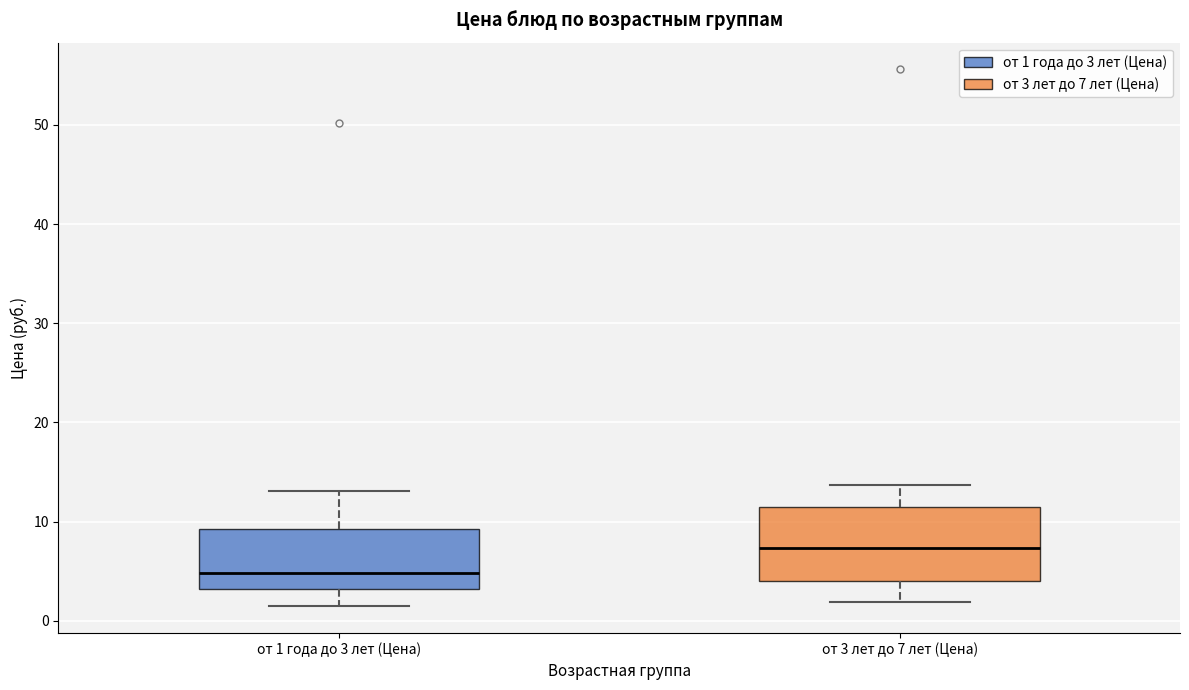

Comparing the boxes themselves (not the whiskers), which one is the tallest?

от 3 лет до 7 лет (Цена)